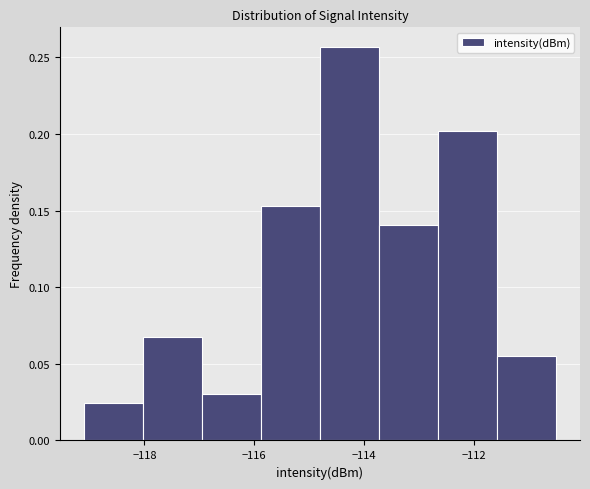

Reading left to right, transcribe this chart: for each bar, give the range it covers on the x-axis and its height. Neither the bar edges nor the heights are printed on the chart, so give them approximately, as read against the axes.

-119.2 to -118.0: 0.025
-118.0 to -117.0: 0.065
-117.0 to -115.8: 0.030
-115.8 to -114.8: 0.155
-114.8 to -113.8: 0.255
-113.8 to -112.6: 0.140
-112.6 to -111.6: 0.200
-111.6 to -110.4: 0.055